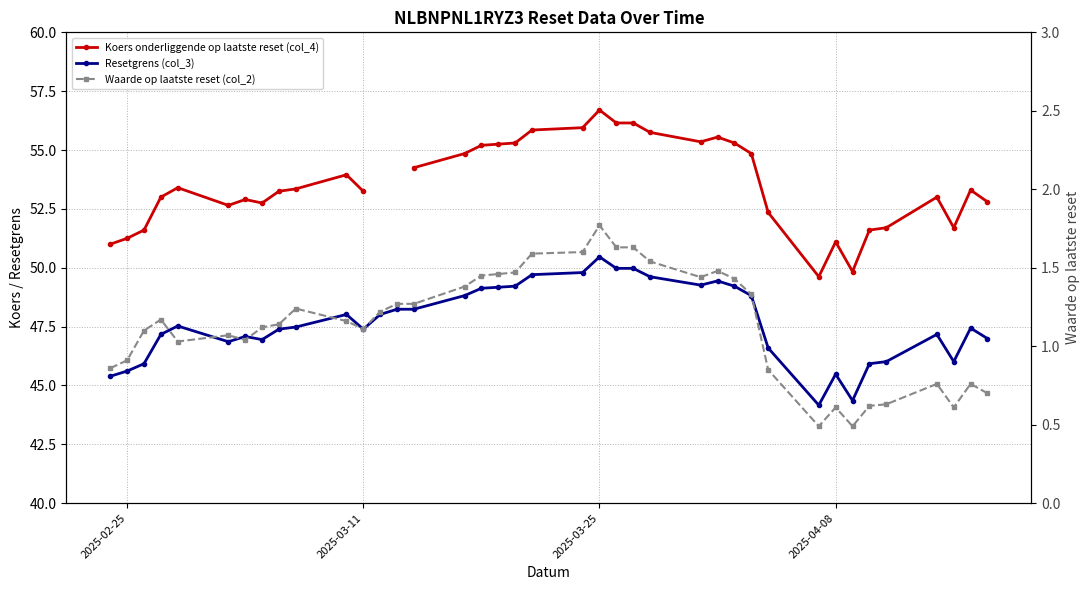

How many values in the Resetgrens (col_3) series are below 47?

13